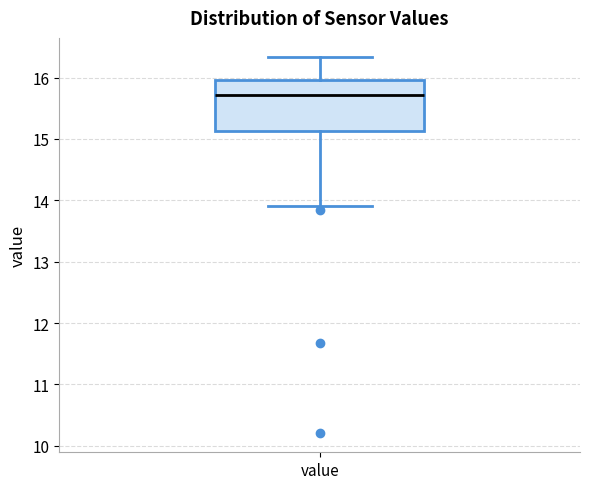

Read this box plot against the y-axis: the position of the median line, the range covered by the box, and the ends of both whiskers. The values are not printed on the chart, so give them approximately, as read against the axis.

median 15.7, box 15.1 to 16.0, whiskers 13.9 to 16.3